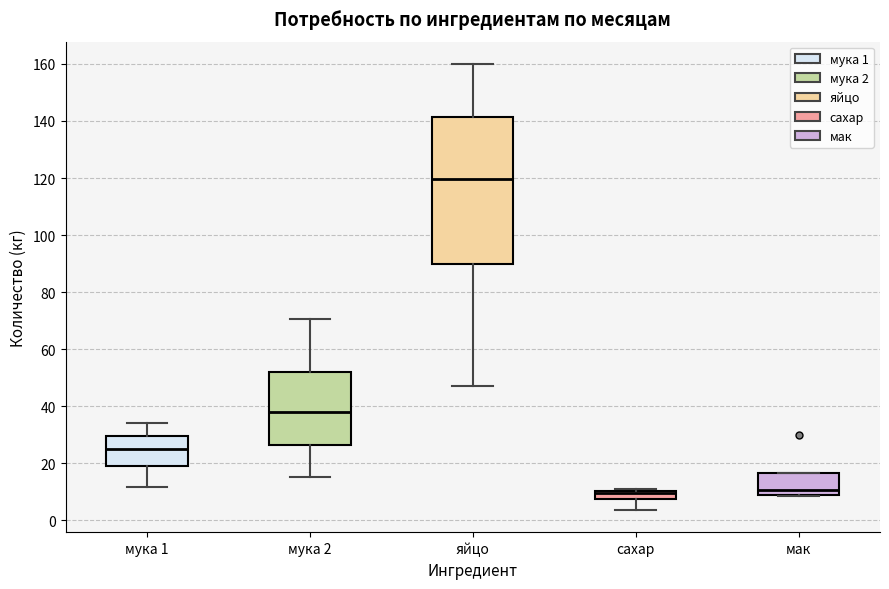

Reading left to right, read every box against the y-axis: the position of its median line, the range the box covers, and the ends of its whiskers. The values are not printed on the chart, so give them approximately, as read against the axis.

мука 1: median 24, box 20 to 30, whiskers 12 to 34
мука 2: median 38, box 26 to 52, whiskers 16 to 70
яйцо: median 120, box 90 to 142, whiskers 48 to 160
сахар: median 10 (just below the box's upper edge), box 8 to 10, whiskers 4 to 12
мак: median 10, box 8 to 16, whiskers 8 to 16